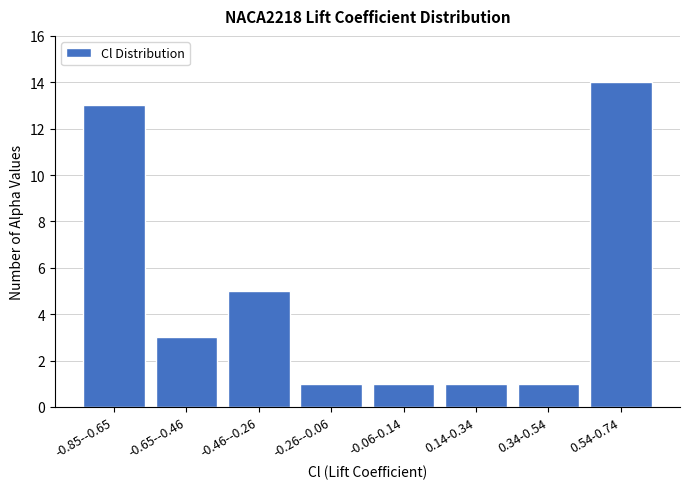

Reading left to right, list all the values displayed in this chart.

-0.85--0.65=13	-0.65--0.46=3	-0.46--0.26=5	-0.26--0.06=1	-0.06-0.14=1	0.14-0.34=1	0.34-0.54=1	0.54-0.74=14